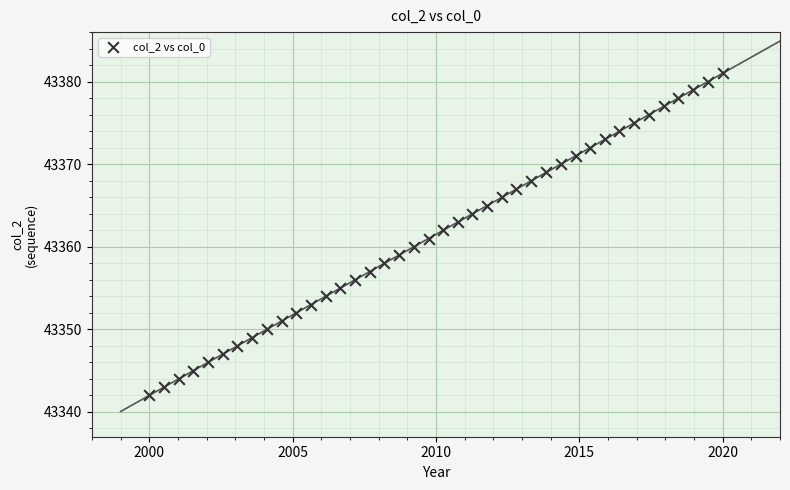

What is the range of Y values (max minus min)?

39